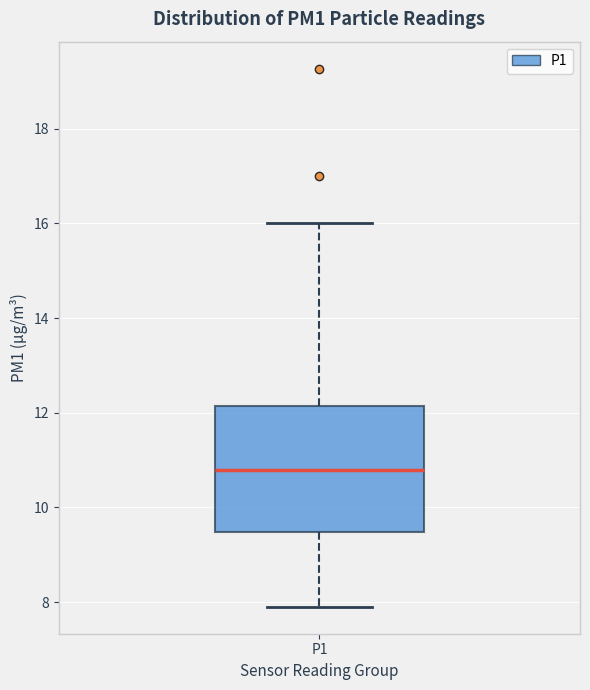

Read this box plot against the y-axis: the position of the median line, the range covered by the box, and the ends of both whiskers. The values are not printed on the chart, so give them approximately, as read against the axis.

median 10.8, box 9.4 to 12.2, whiskers 8.0 to 16.0